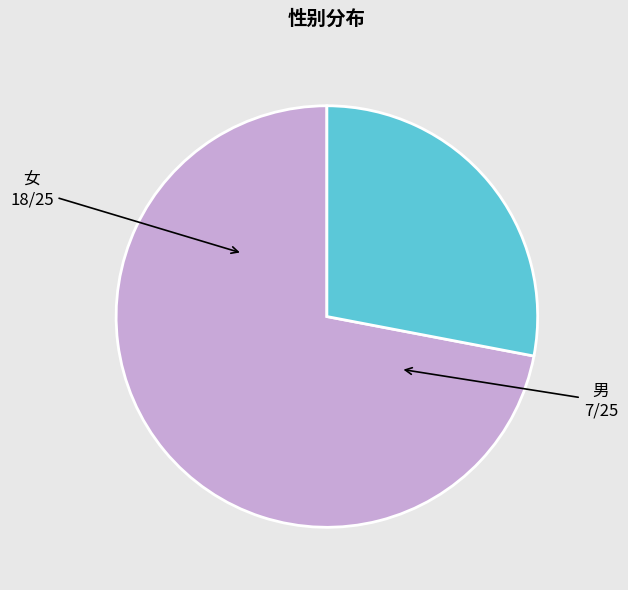

Rank the categories by value from lowest to highest.

男, 女